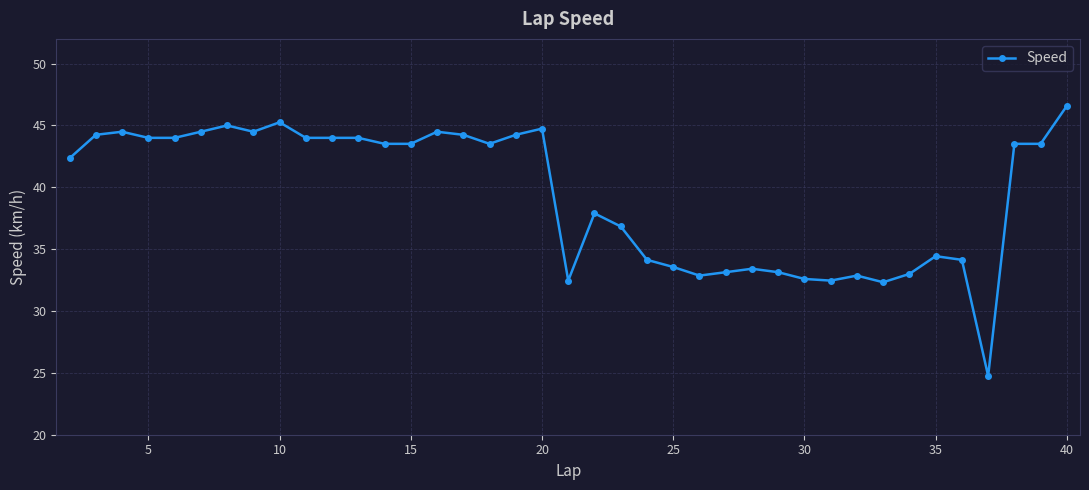

What is the minimum value shown in the chart?

24.8